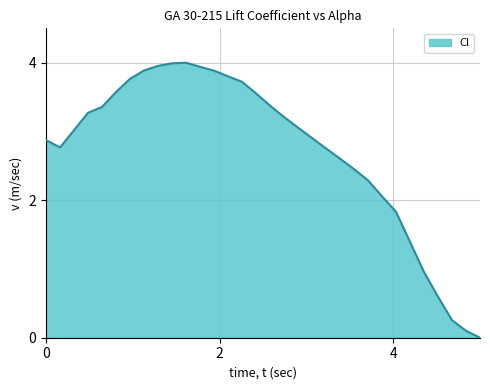

Does the chart display data point markers on the line(s)?

No